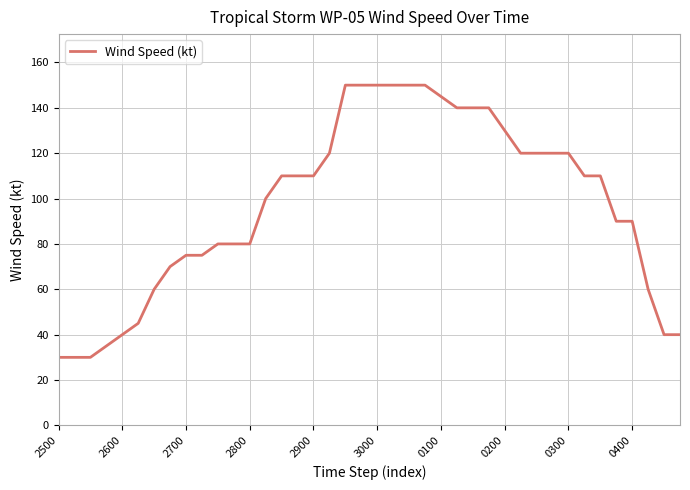

What is the smallest value displayed?

30